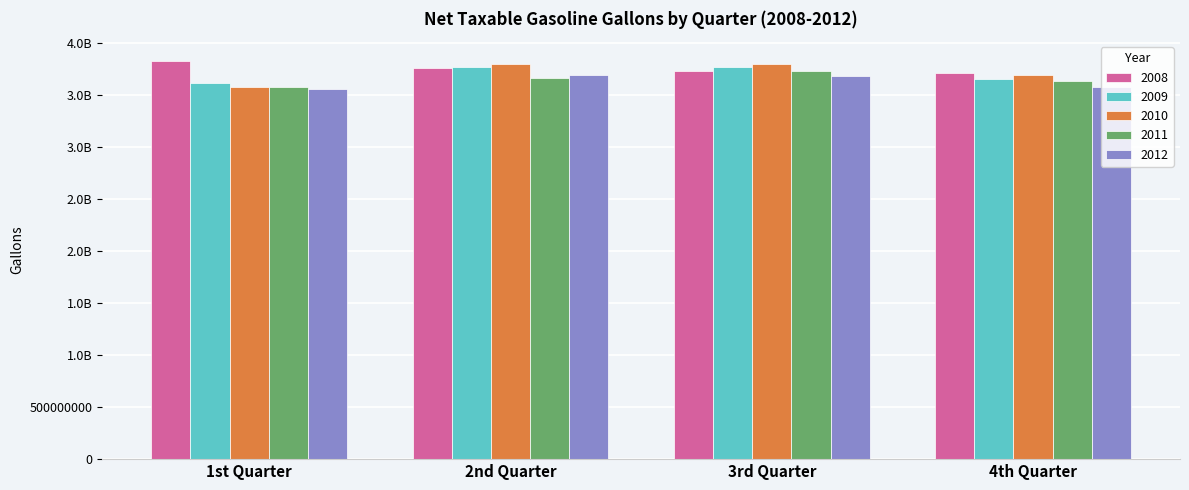

Which label corresponds to the largest value in the chart?

1st Quarter